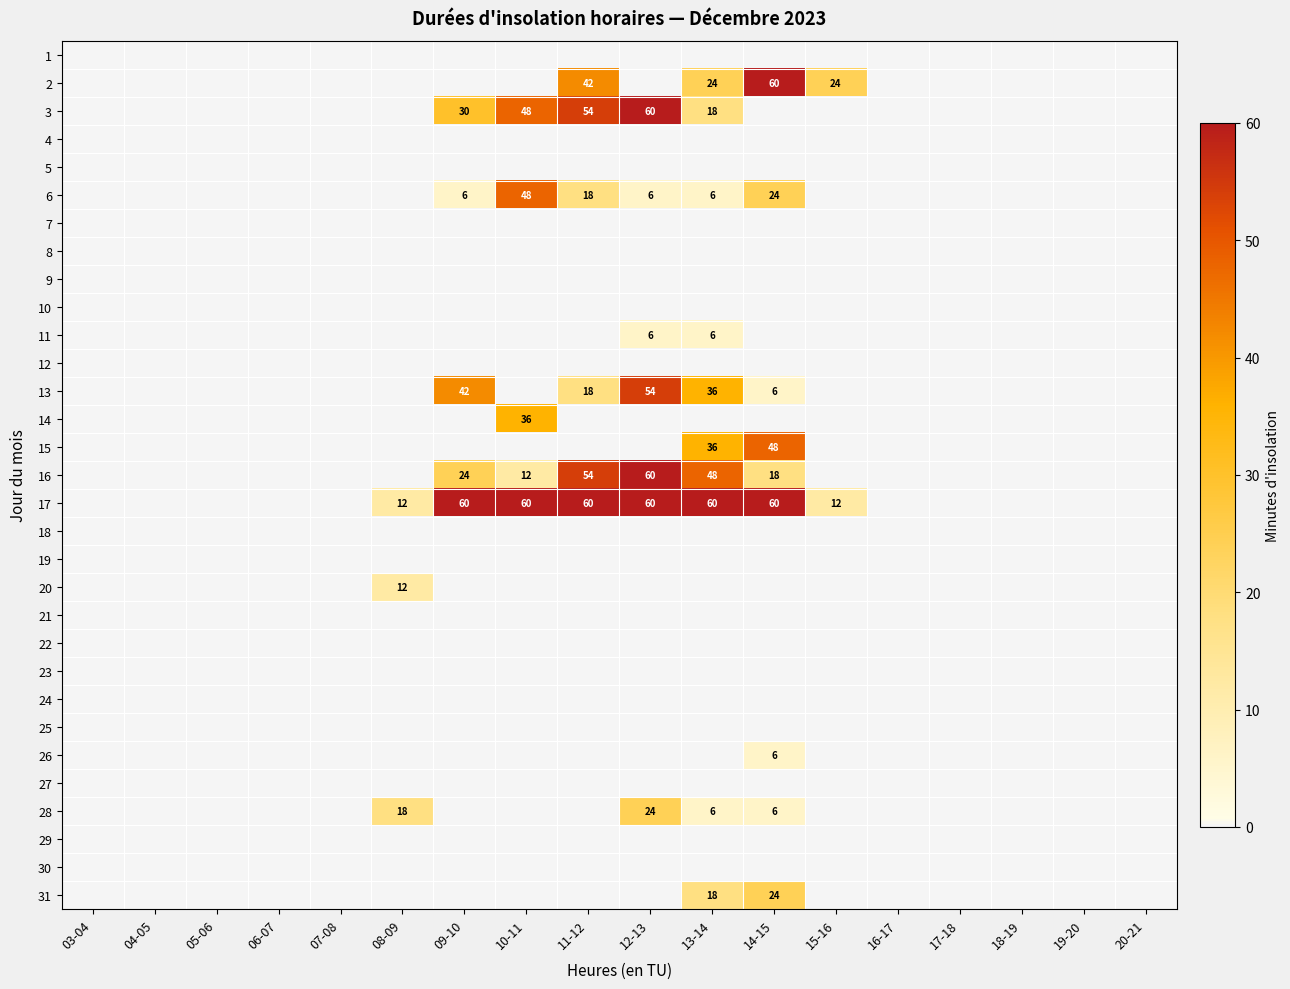

Is the value of 31 at 14-15 greater than the value of 17 at 10-11?

No